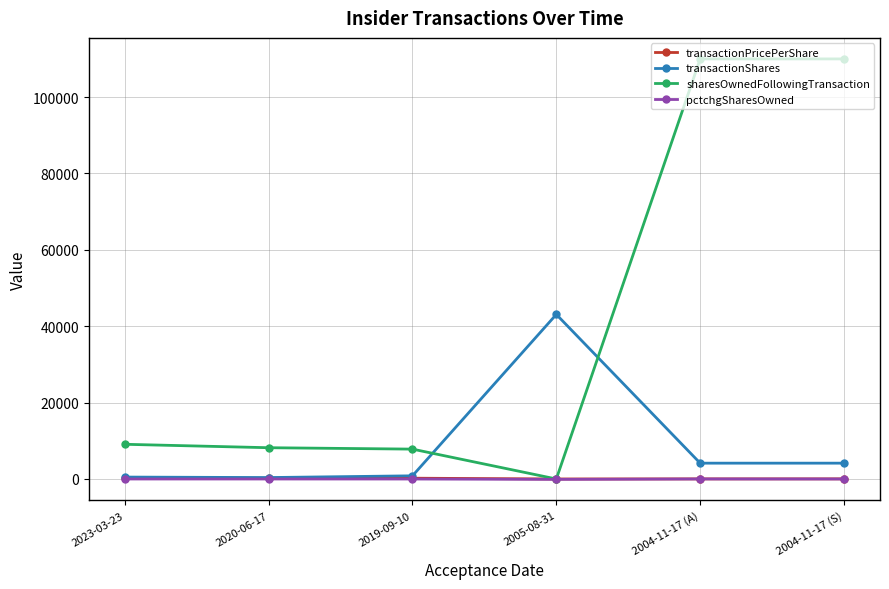

Which series has the widest spread of values?

sharesOwnedFollowingTransaction